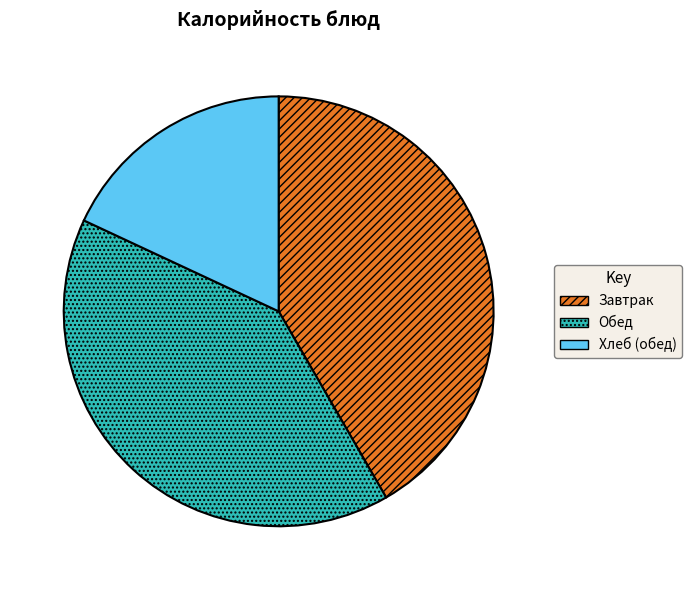

Which category has the smallest portion of the pie?

Хлеб (обед)